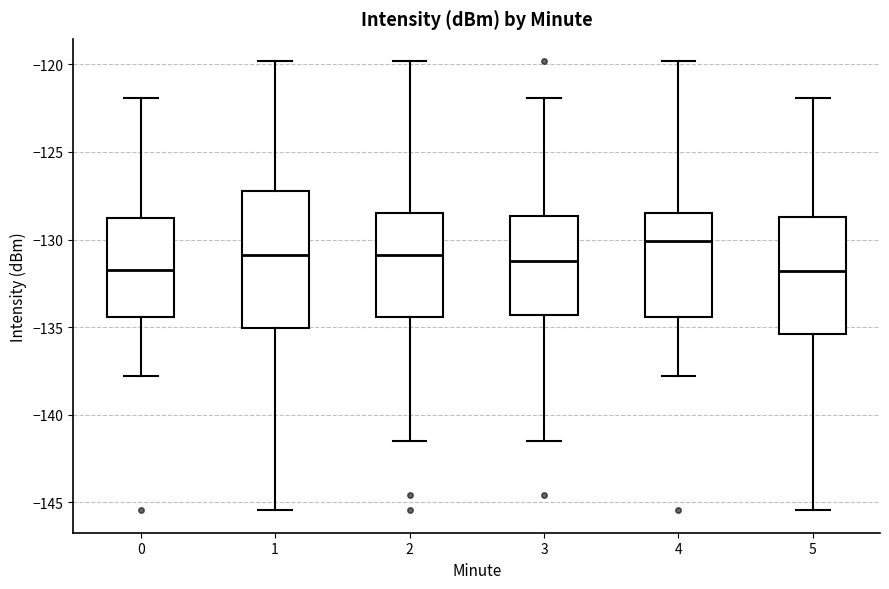

Where does the upper whisker of the box at x = 0 end on the y-axis? The values are not printed on the chart, so give them approximately, as read against the axis.

-122.0